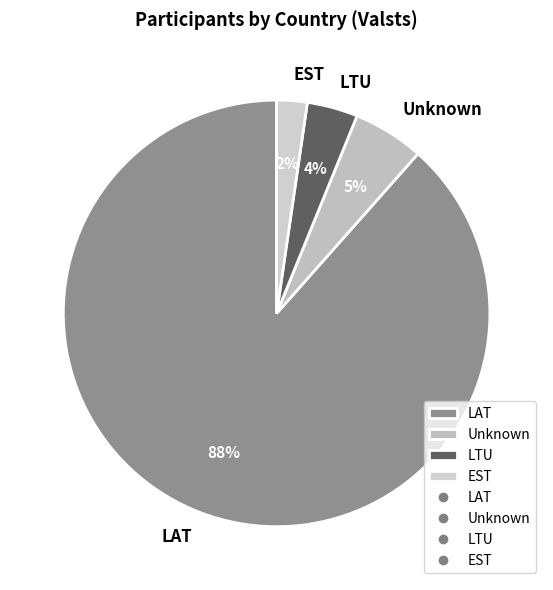

How many slices are in this pie chart?

4